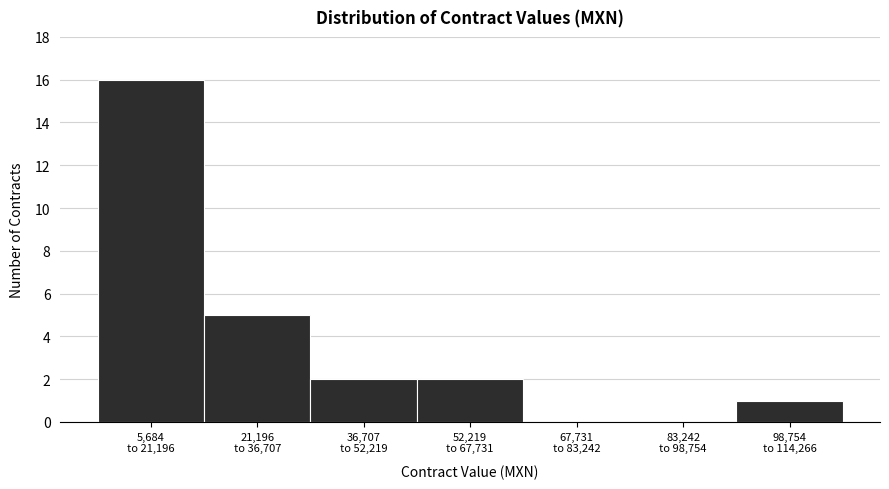

What is the greatest value displayed?

16